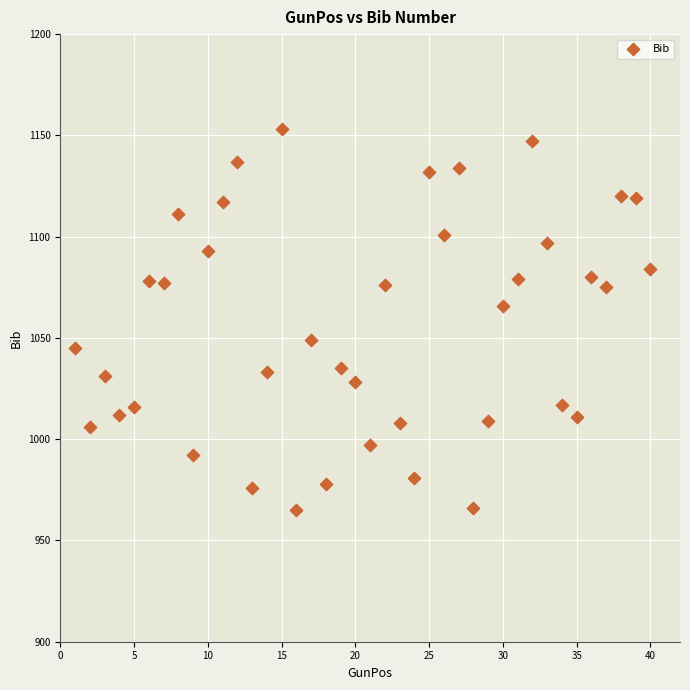

What Y value in the scatter plot is closest to 1059?

1066